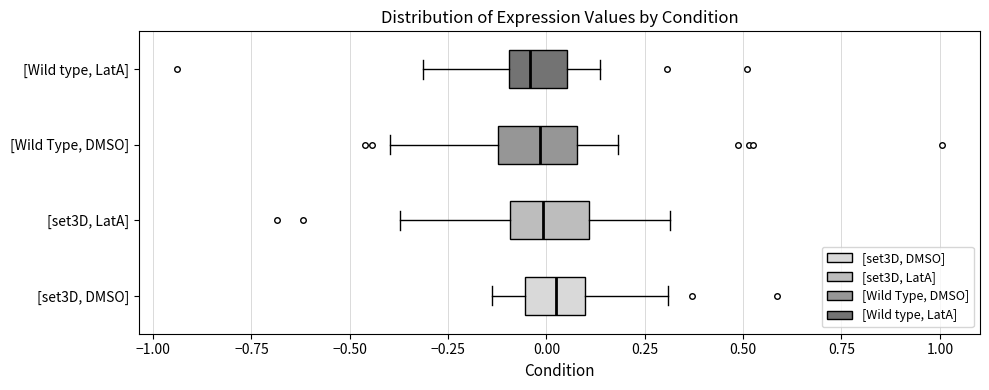

Where is the right edge of the box for [set3D, LatA] on the x-axis? The values are not printed on the chart, so give them approximately, as read against the axis.

0.10